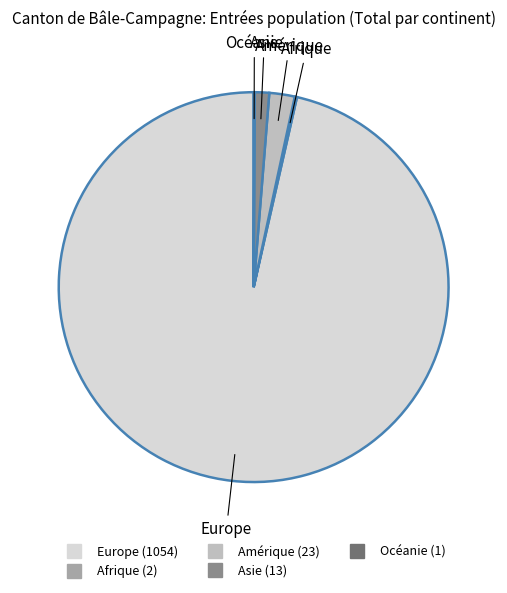

Do Amérique and Asie together represent more than half of the pie?

No